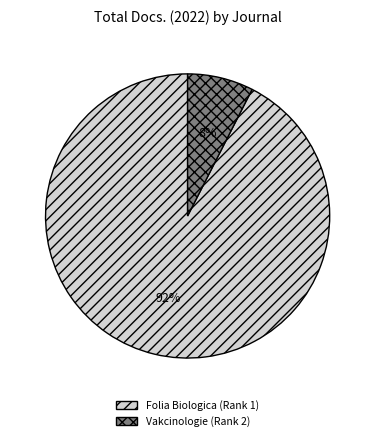

To the nearest percent, what is the combined percentage of Vakcinologie (Rank 2) and Folia Biologica (Rank 1)?

100%